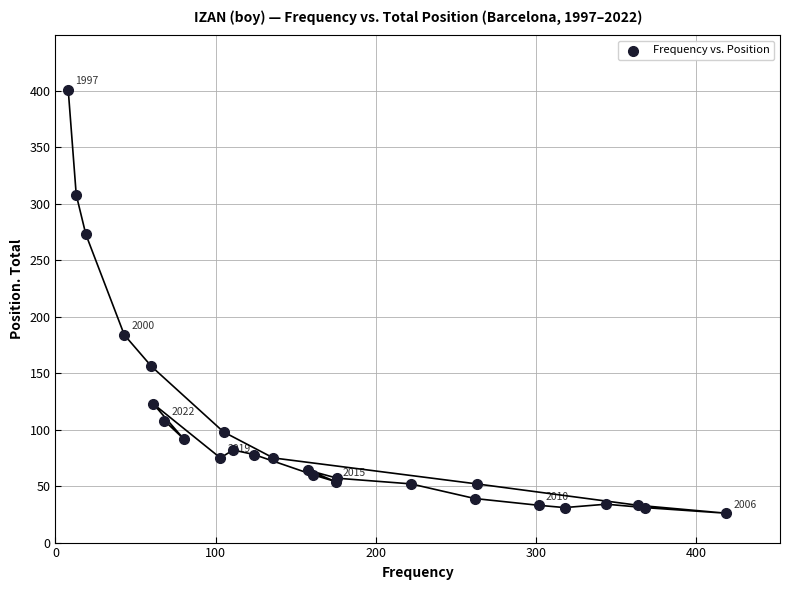

What Y value in the scatter plot is closest to 213?

184